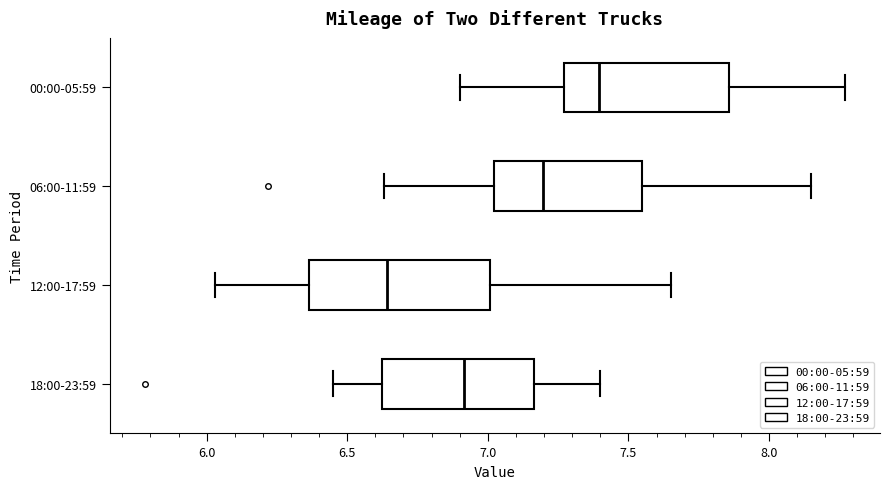

Comparing the boxes themselves (not the whiskers), which one is the widest?

12:00-17:59